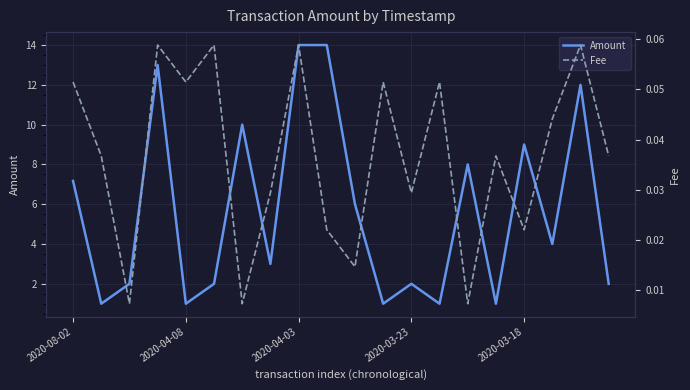

What is the sum of all Amount values?

113.2